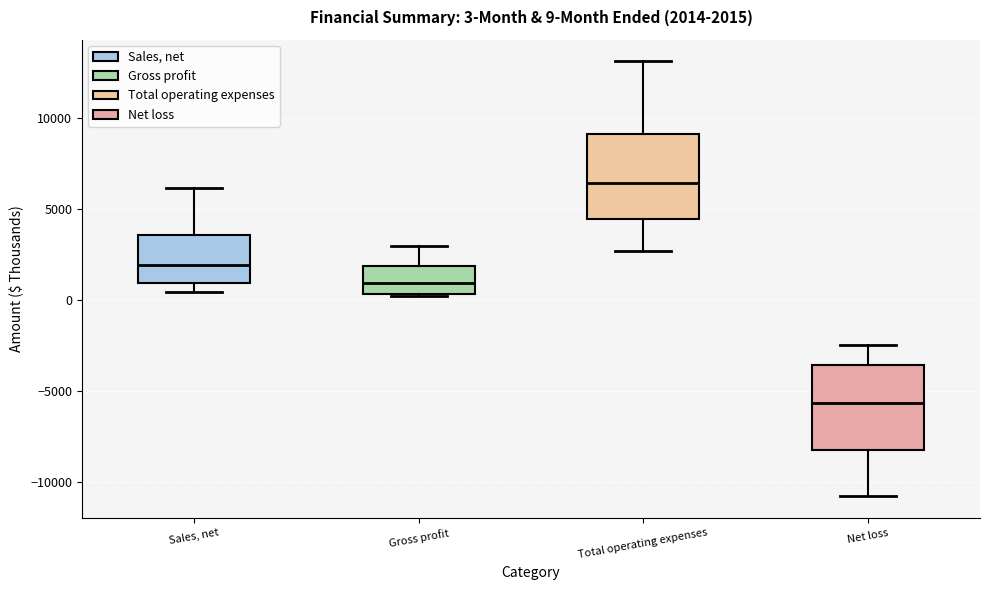

Which box's median line is the highest?

Total operating expenses